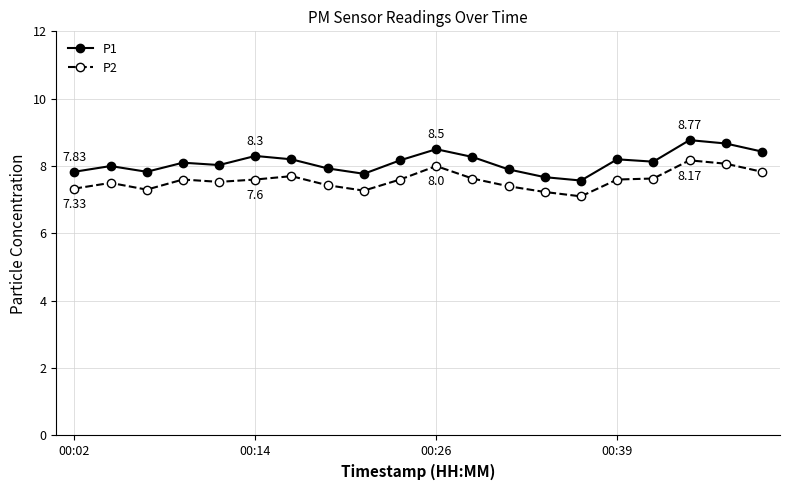

What is the sum of all P1 values?

162.3